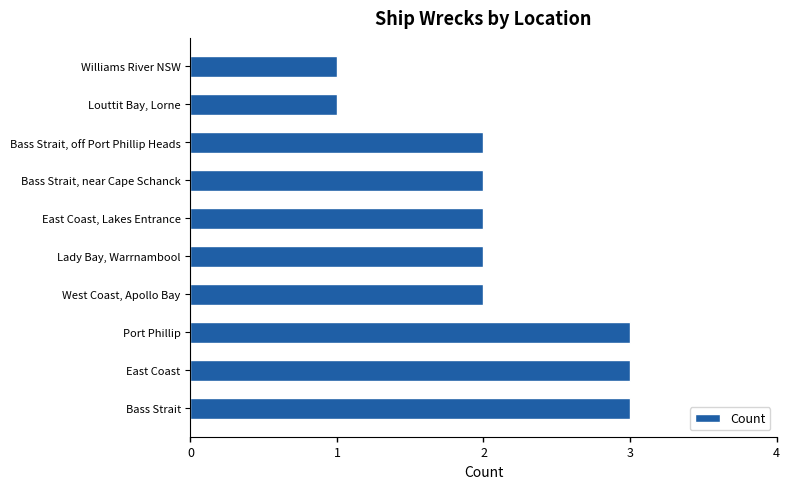

Reading bottom to top, extract all data points from this chart.

3	3	3	2	2	2	2	2	1	1